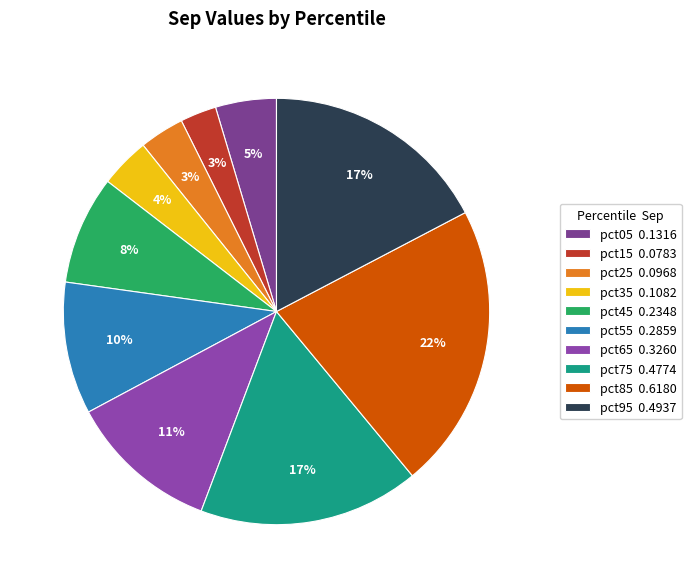

Between pct75 and pct25, which is larger?

pct75